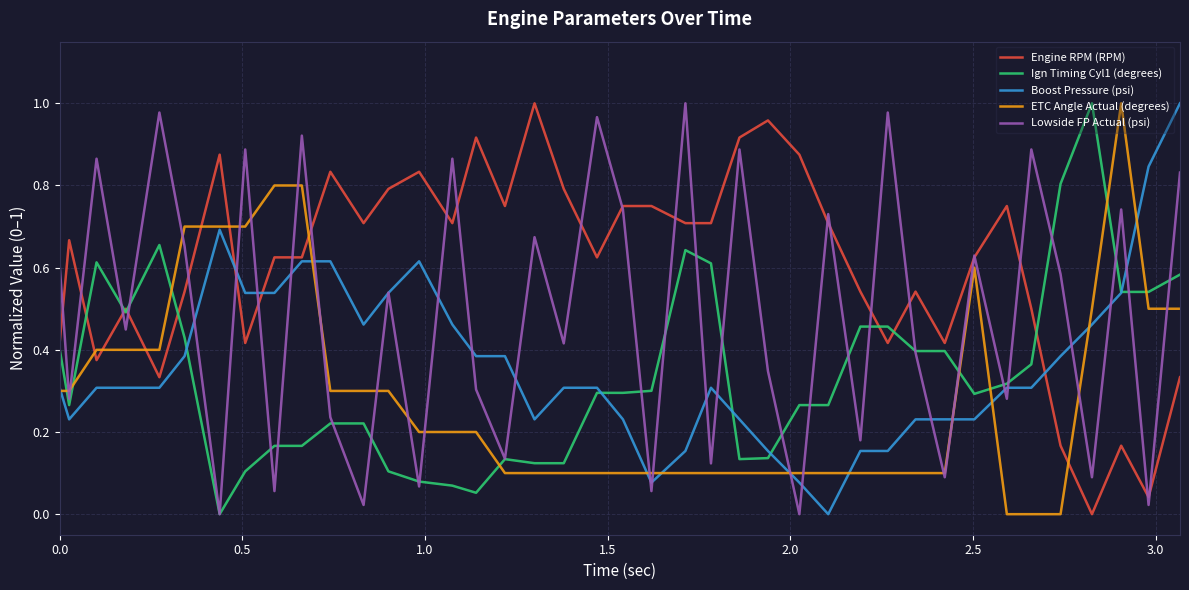

Which series has the largest total across all categories?

Engine RPM (RPM)